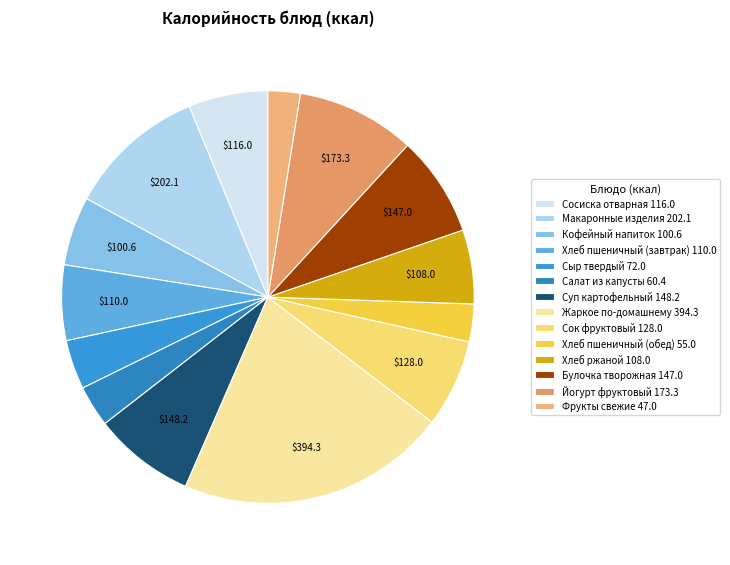

Which slice is the smallest?

Фрукты свежие